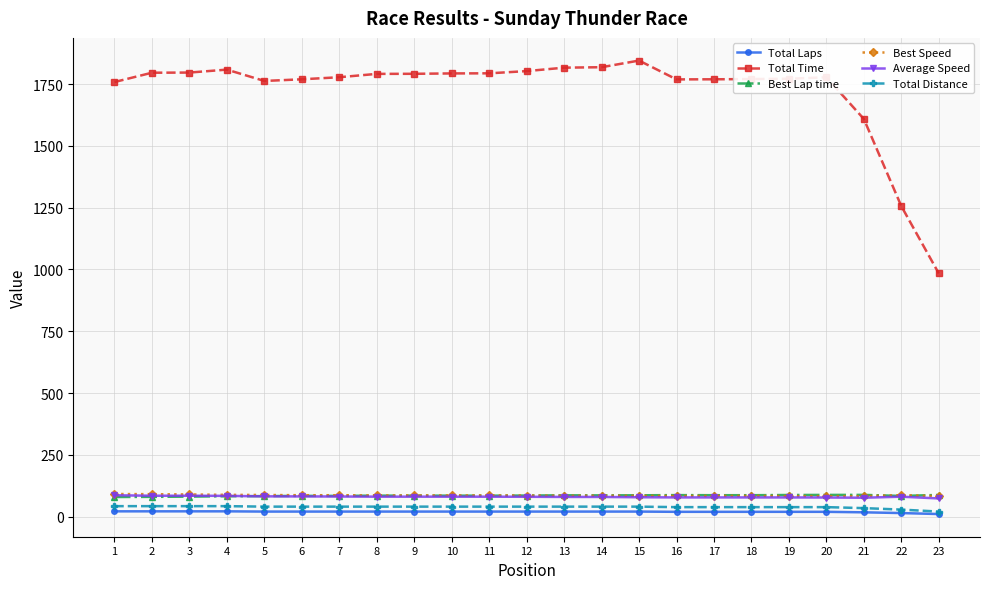

What are all the series names shown in the legend?

Total Laps, Total Time, Best Lap time, Best Speed, Average Speed, Total Distance